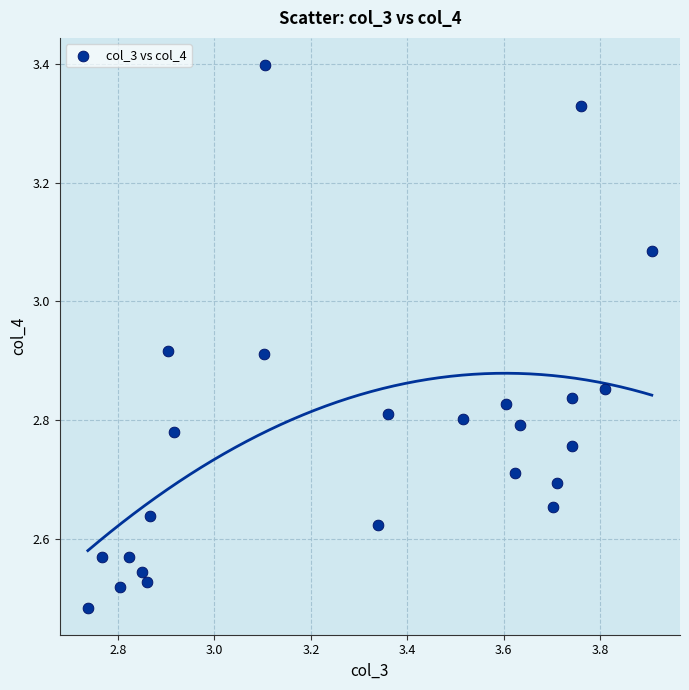

What is the range of Y values (max minus min)?

0.9